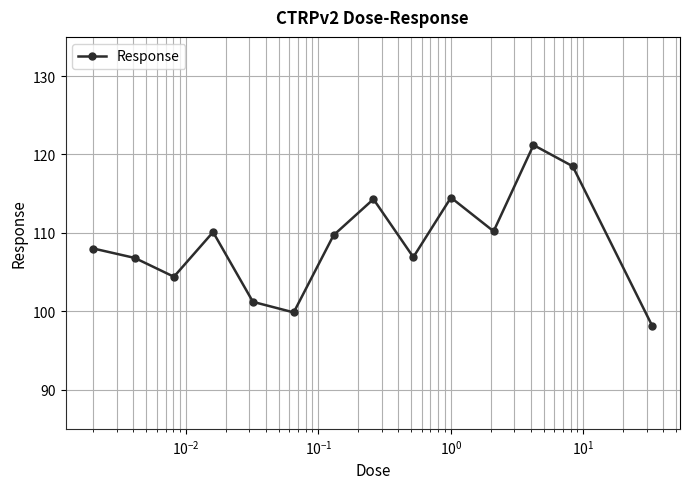

How many points are higher than both their immediate neighbors (excluding endpoints)?

4